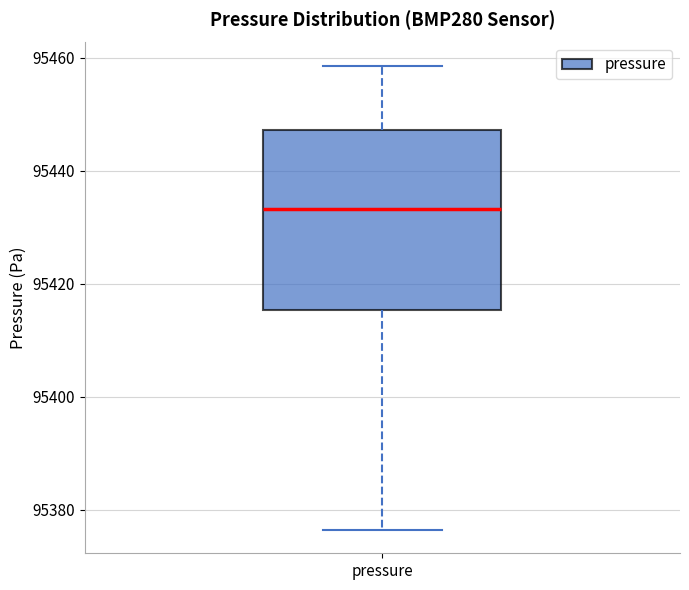

Where is the lower edge of the box for pressure on the y-axis? The values are not printed on the chart, so give them approximately, as read against the axis.

95416